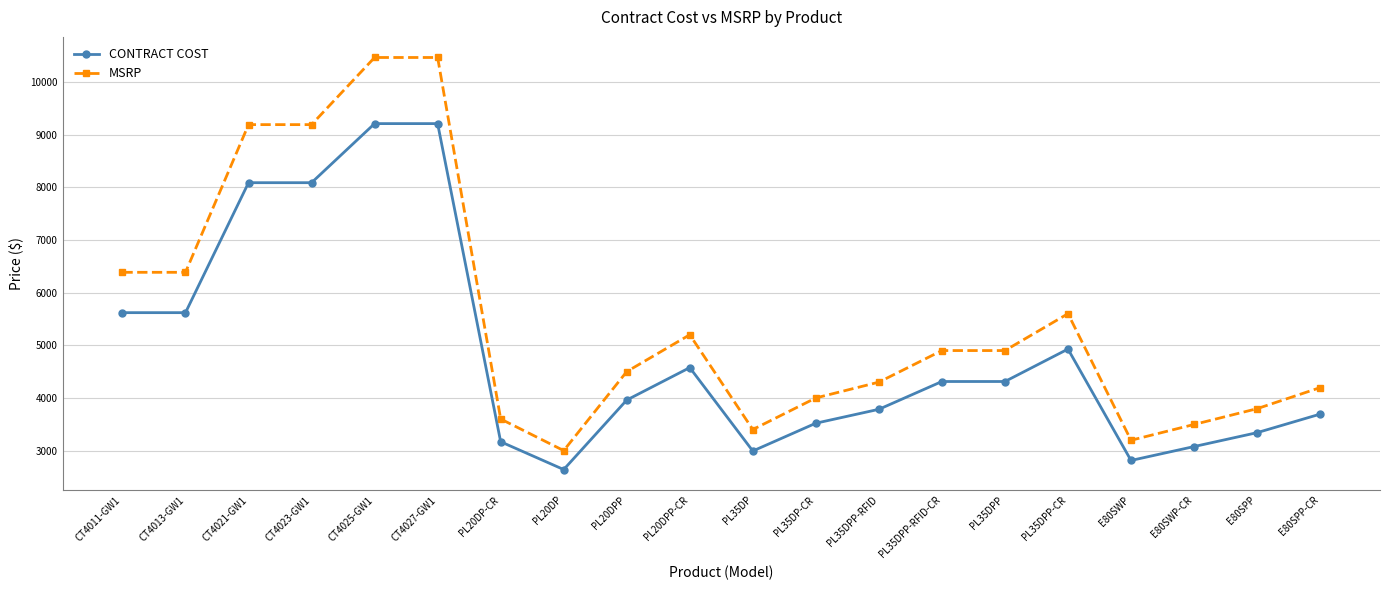

True or false: MSRP has a value of 5342.2 at E80SWP.

False